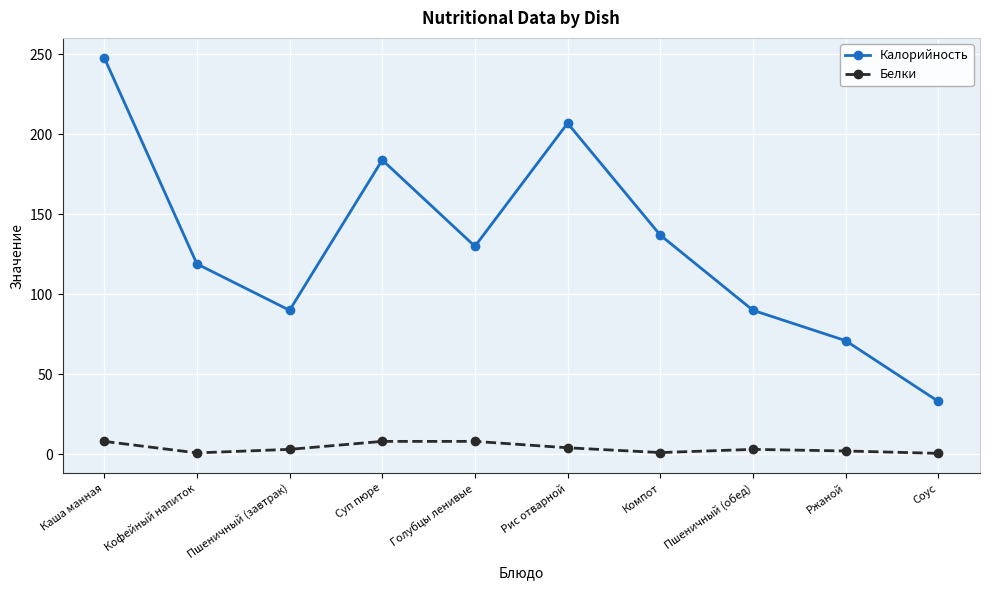

How many categories are shown in the chart?

10